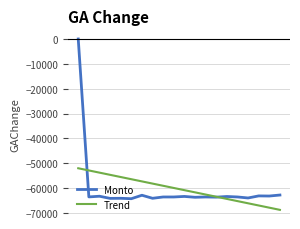

What is the maximum value for Trend?

-52003.3